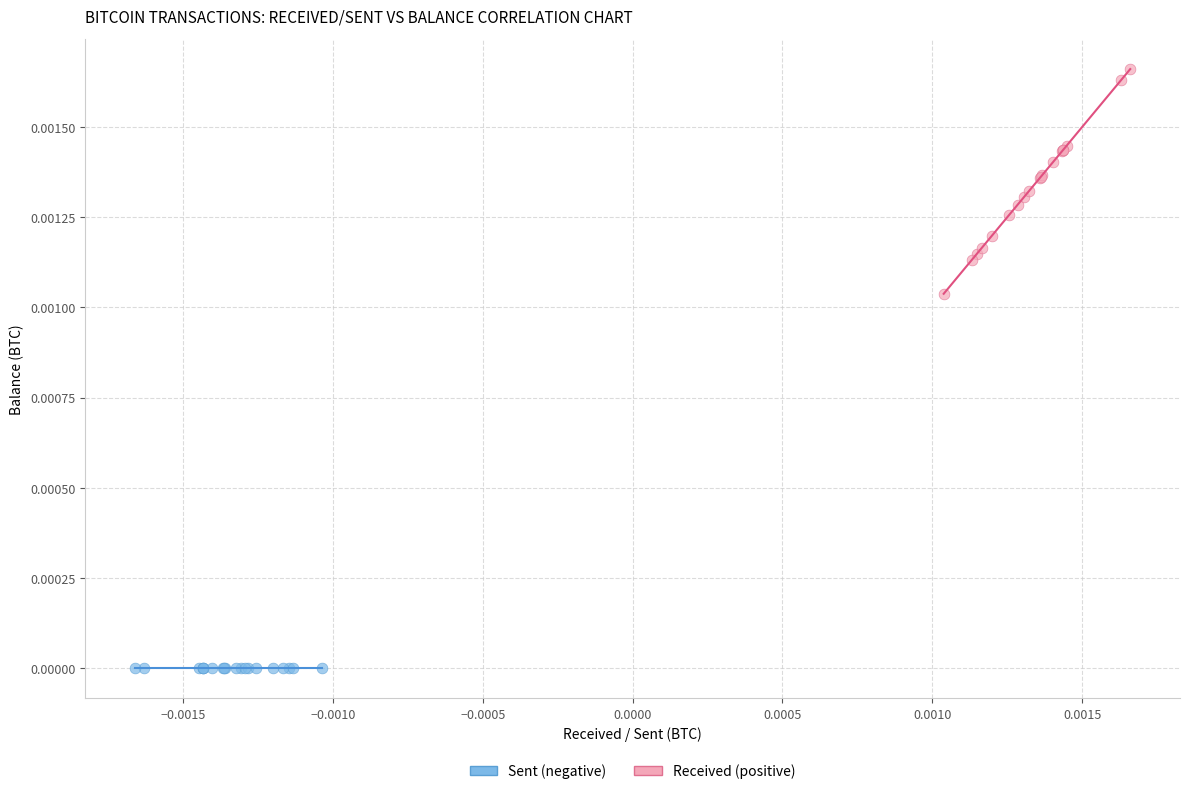

Which series reaches the maximum Y coordinate?

Received (positive)